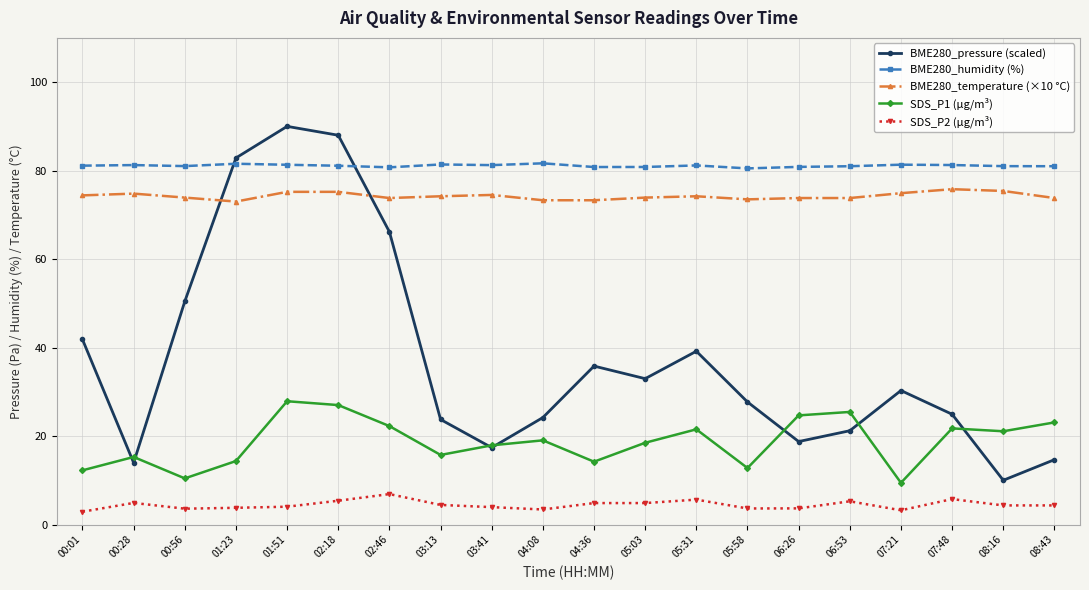

True or false: SDS_P2 (µg/m³) and BME280_humidity (%) cross at least once.

False